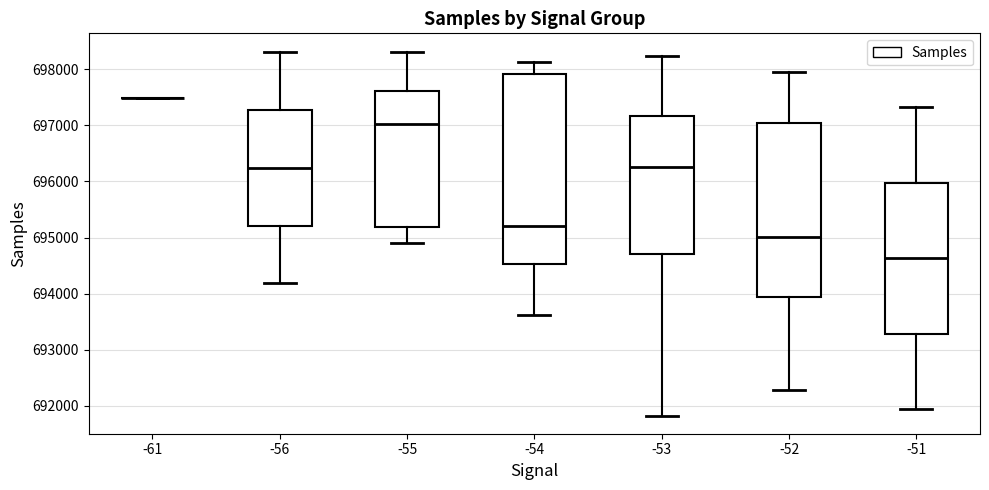

Reading left to right, transcribe this box plot: for each box, give where its median line is, the range the box spans, and where its two whiskers end, as read against the y-axis. The values are not printed on the chart, so give them approximately, as read against the axis.

-61: box collapsed to a line at 697500, whiskers 697500 to 697500
-56: median 696200, box 695200 to 697300, whiskers 694200 to 698300
-55: median 697000, box 695200 to 697600, whiskers 694900 to 698300
-54: median 695200, box 694500 to 697900, whiskers 693600 to 698100
-53: median 696200, box 694700 to 697200, whiskers 691800 to 698200
-52: median 695000, box 693900 to 697000, whiskers 692300 to 697900
-51: median 694600, box 693300 to 696000, whiskers 691900 to 697300